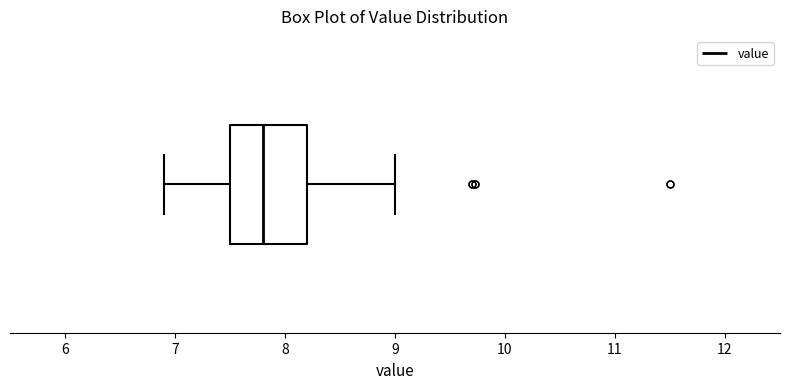

Where is the right edge of the box on the x-axis? The values are not printed on the chart, so give them approximately, as read against the axis.

8.2